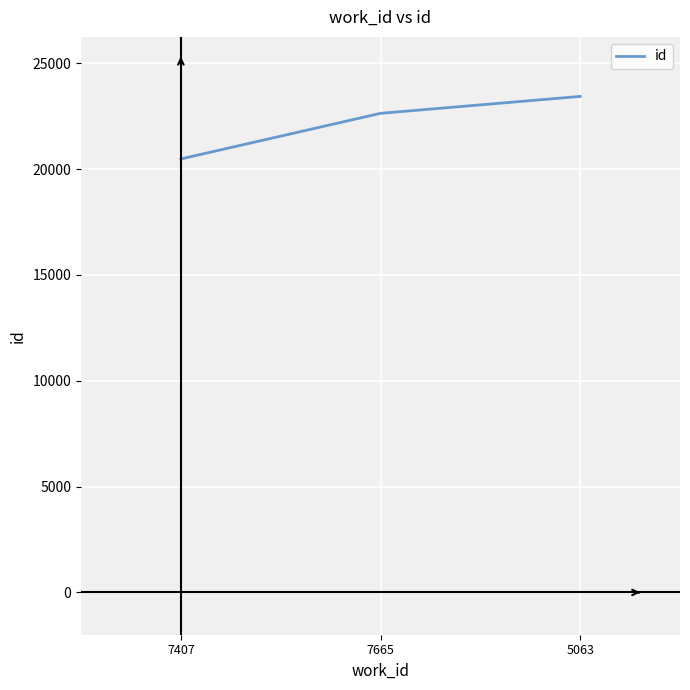

Where is the data nearest to the value 21962?

7665